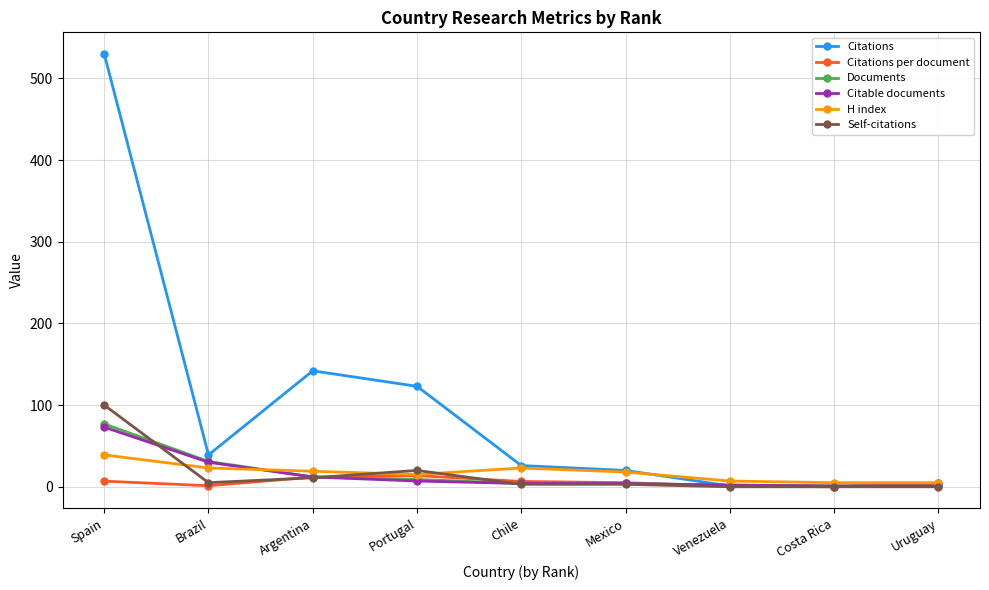

At which label is Self-citations closest to 50?

Portugal